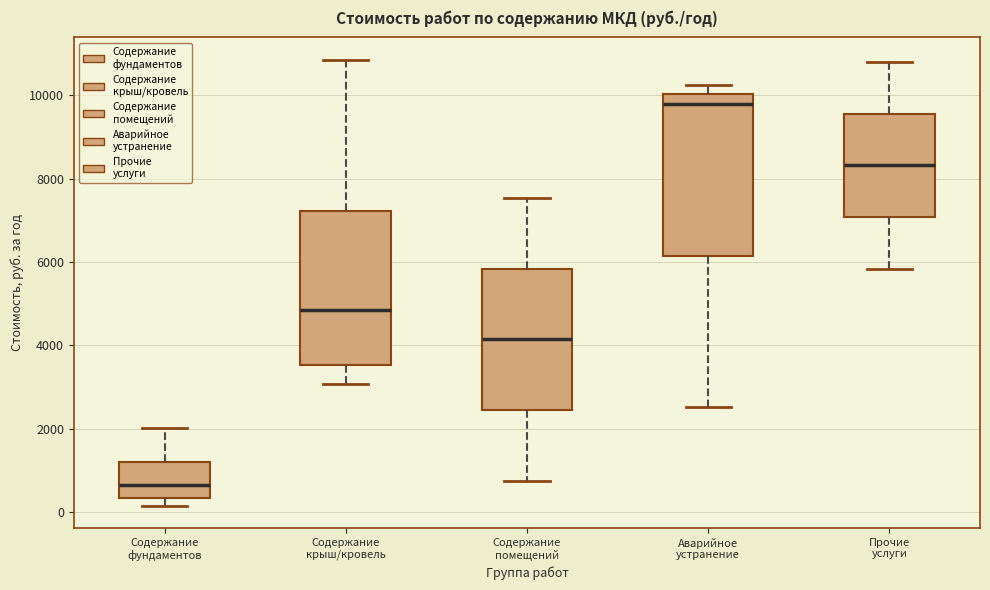

Which box's median line is the lowest?

Содержание фундаментов